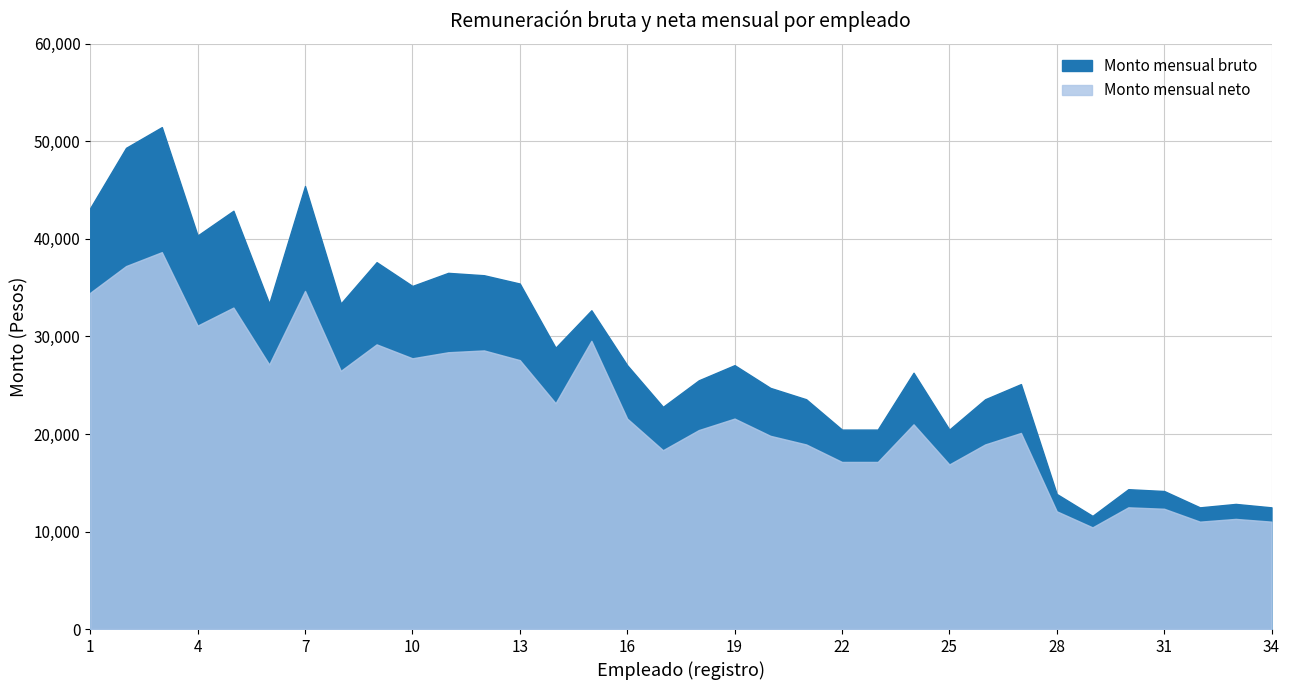

What are all the series names shown in the legend?

Monto mensual bruto, Monto mensual neto